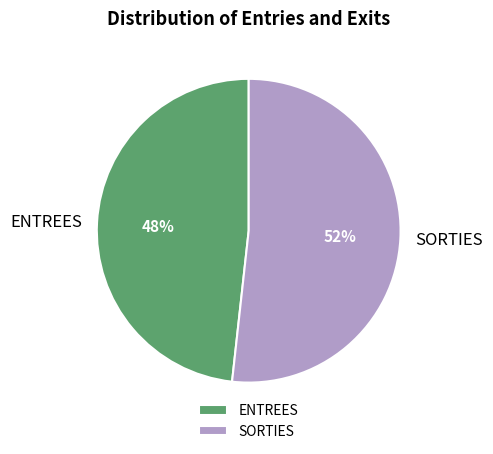

To the nearest percent, what is the average slice percentage?

50%